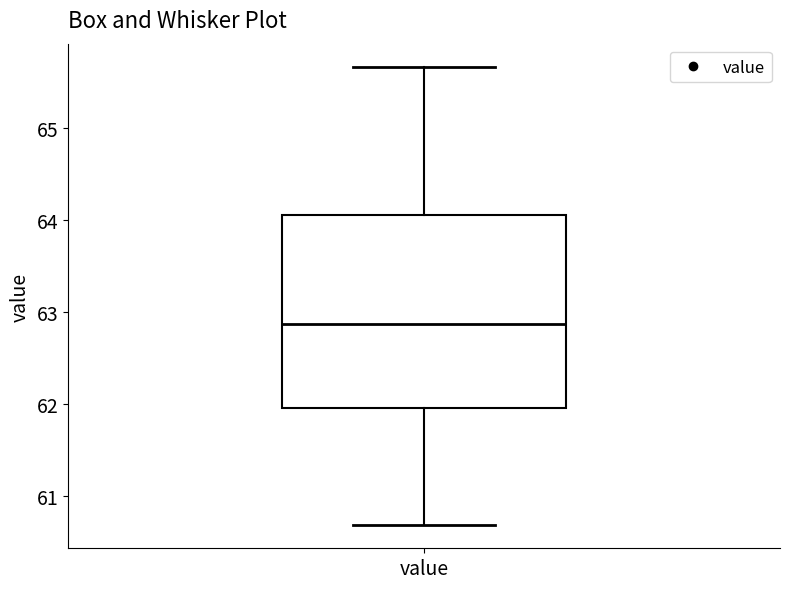

Transcribe this box plot: give where the median line is, the range the box spans, and where the two whiskers end, as read against the y-axis. The values are not printed on the chart, so give them approximately, as read against the axis.

median 62.9, box 62.0 to 64.1, whiskers 60.7 to 65.7